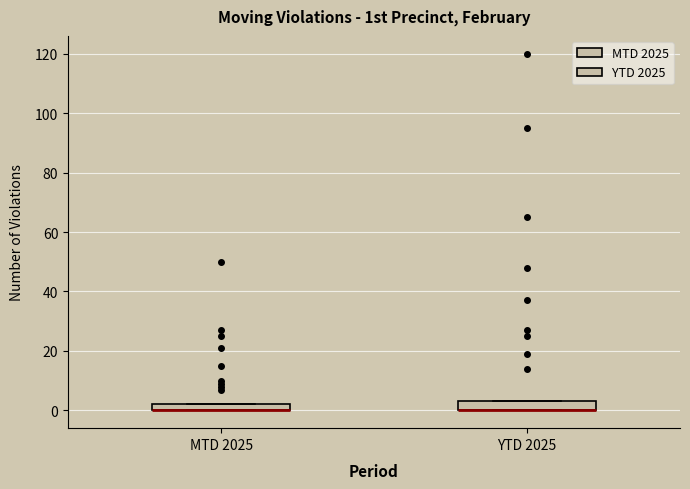

Where is the lower edge of the box for MTD 2025 on the y-axis? The values are not printed on the chart, so give them approximately, as read against the axis.

0